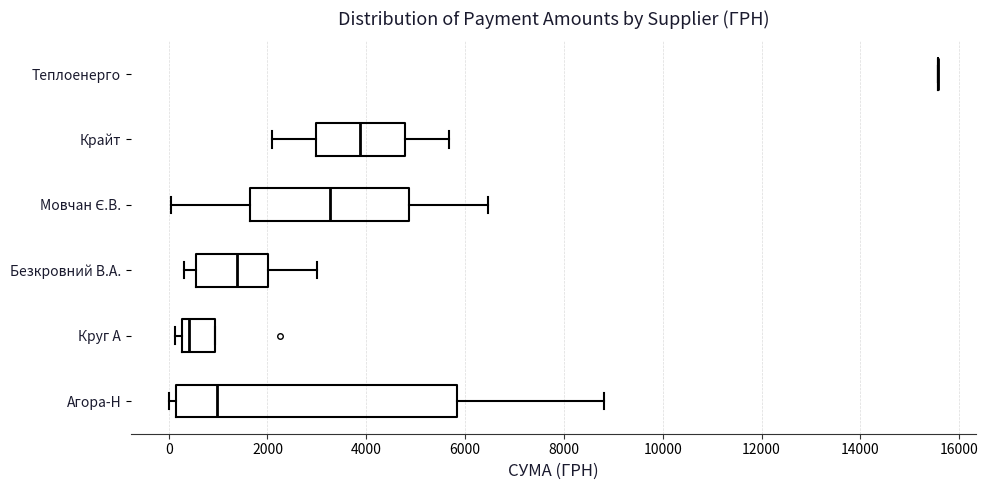

Which box is the widest, from its left edge to its right edge?

Агора-Н